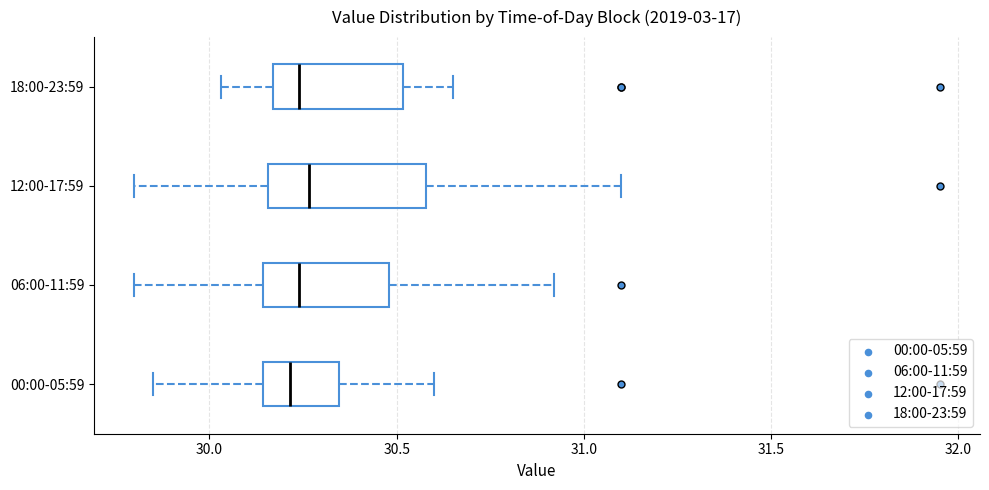

Reading bottom to top, transcribe this box plot: for each box, give where its median line is, the range the box spans, and where its two whiskers end, as read against the x-axis. The values are not printed on the chart, so give them approximately, as read against the axis.

00:00-05:59: median 30.20, box 30.15 to 30.35, whiskers 29.85 to 30.60
06:00-11:59: median 30.25, box 30.15 to 30.50, whiskers 29.80 to 30.90
12:00-17:59: median 30.25, box 30.15 to 30.60, whiskers 29.80 to 31.10
18:00-23:59: median 30.25, box 30.15 to 30.50, whiskers 30.05 to 30.65